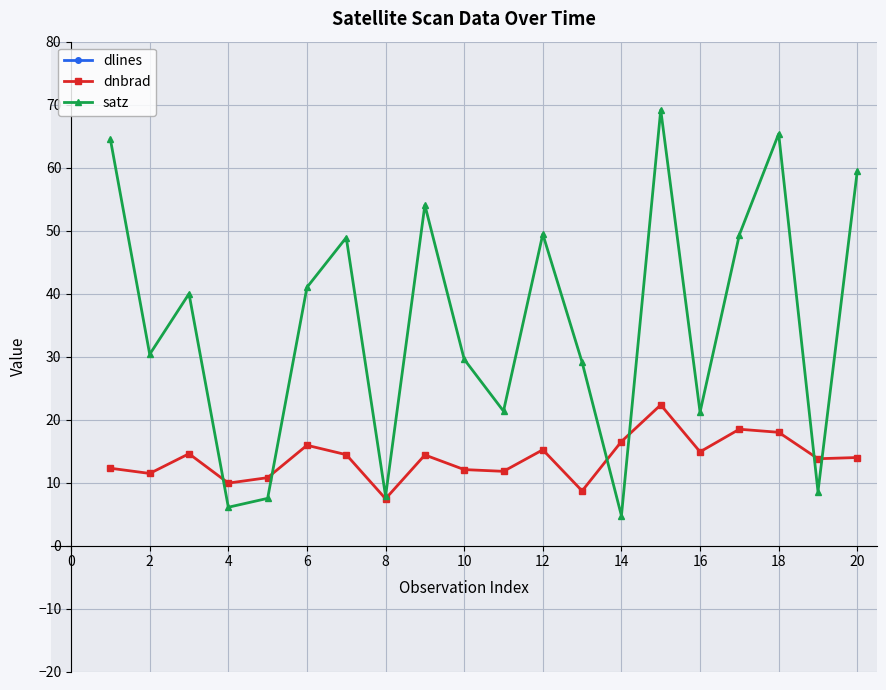

True or false: dnbrad has a value of 3.6 at 16.

False